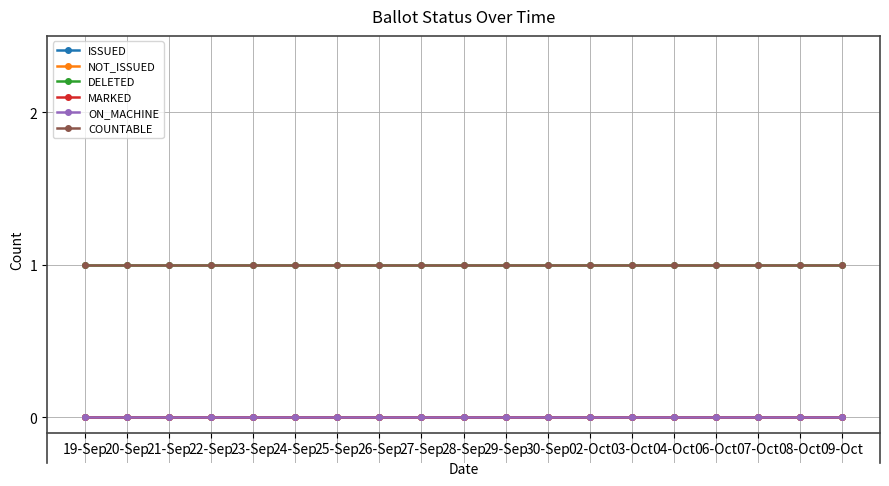

True or false: NOT_ISSUED and ISSUED intersect in this chart.

False